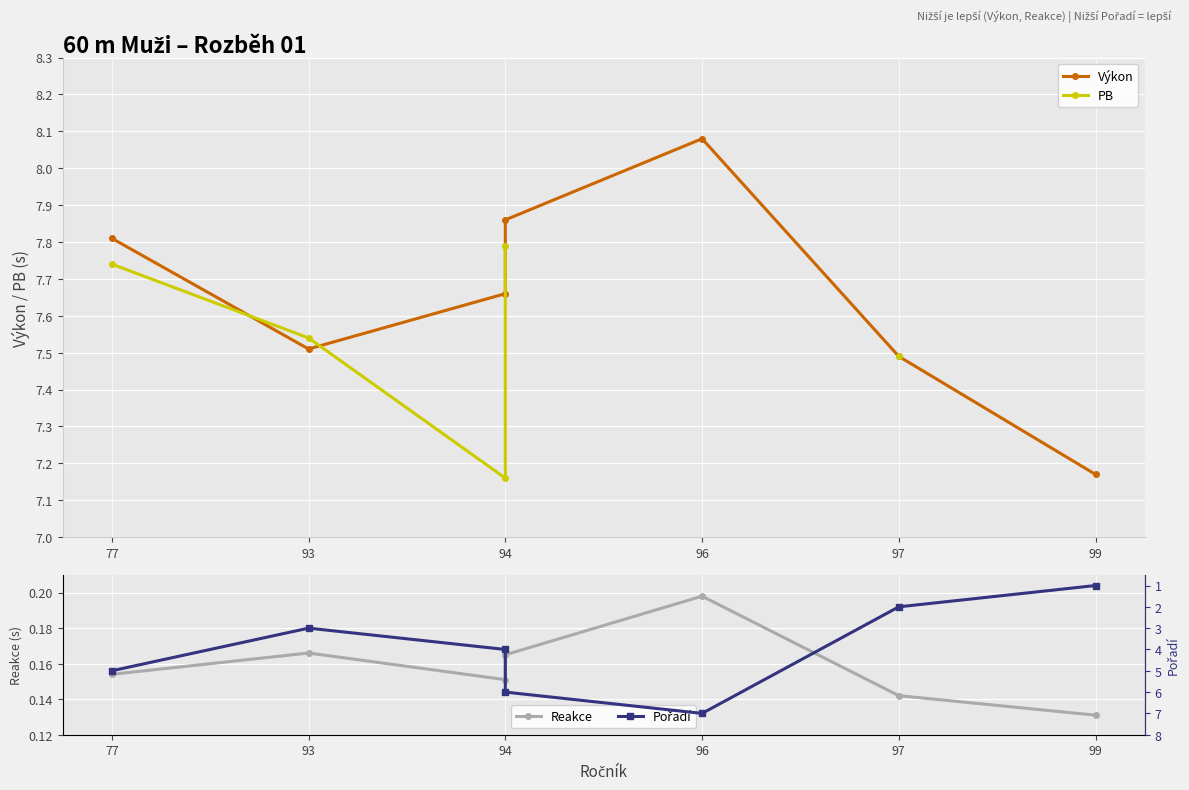

What is the sum of all Reakce values?

1.1